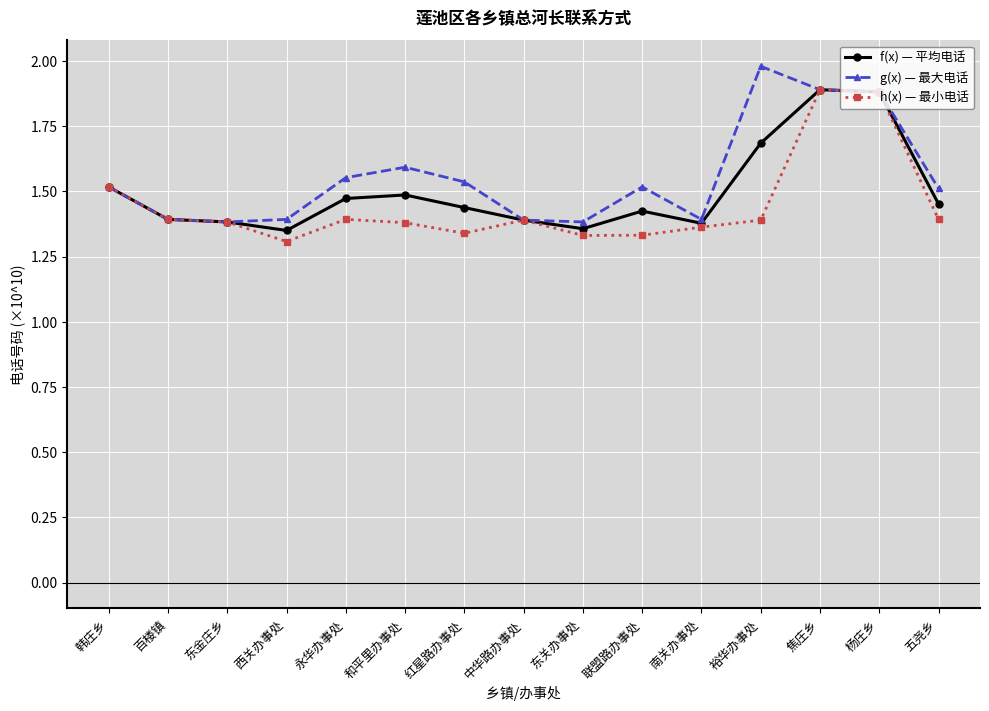

What is the label of the 13th point from the right?

东金庄乡